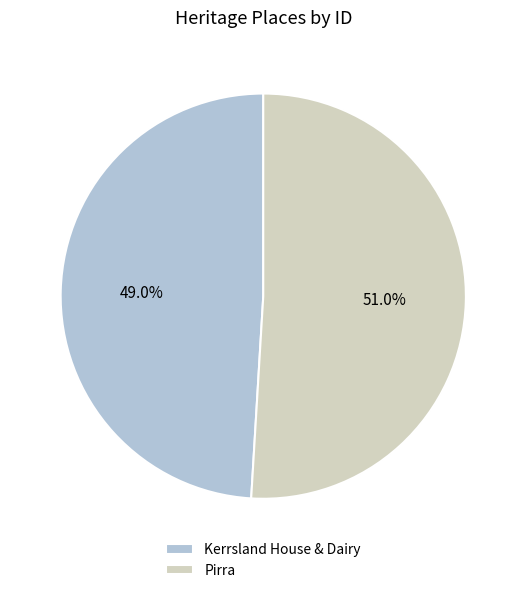

To the nearest percent, what is the average slice percentage?

50%